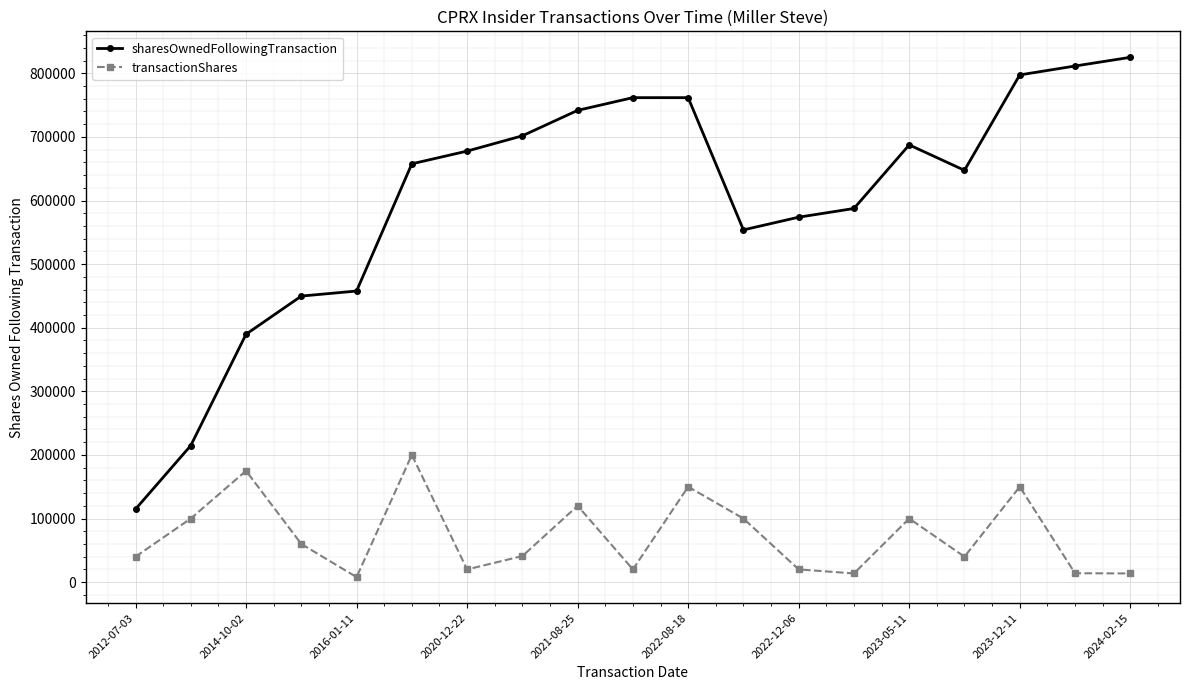

True or false: transactionShares and sharesOwnedFollowingTransaction cross at least once.

False